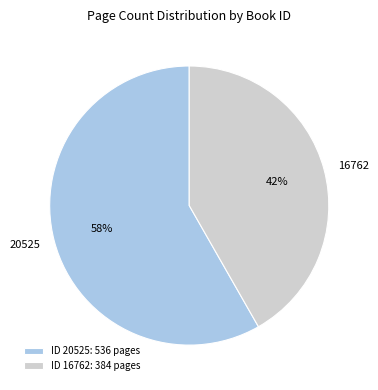

True or false: 20525 accounts for 49% of the total.

False